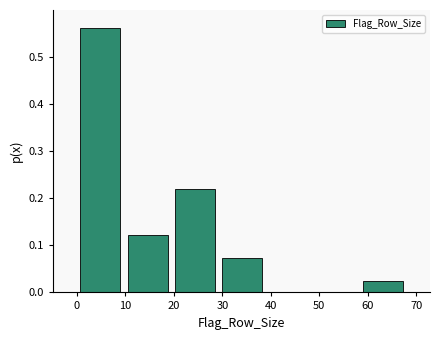

Reading left to right, transcribe this chart: for each bar, give the range it covers on the x-axis and its height. Neither the bar edges nor the heights are printed on the chart, so give them approximately, as read against the axes.

0 to 10: 0.56
10 to 19: 0.12
19 to 29: 0.22
29 to 39: 0.07
39 to 49: 0
49 to 58: 0
58 to 68: 0.02